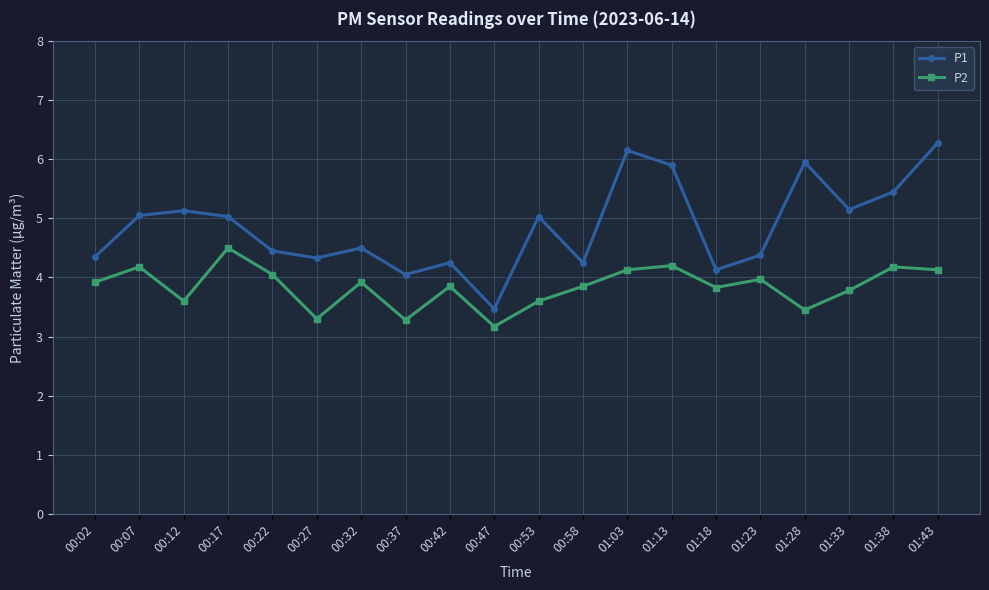

At which category does P2 reach its first local valley?

00:12